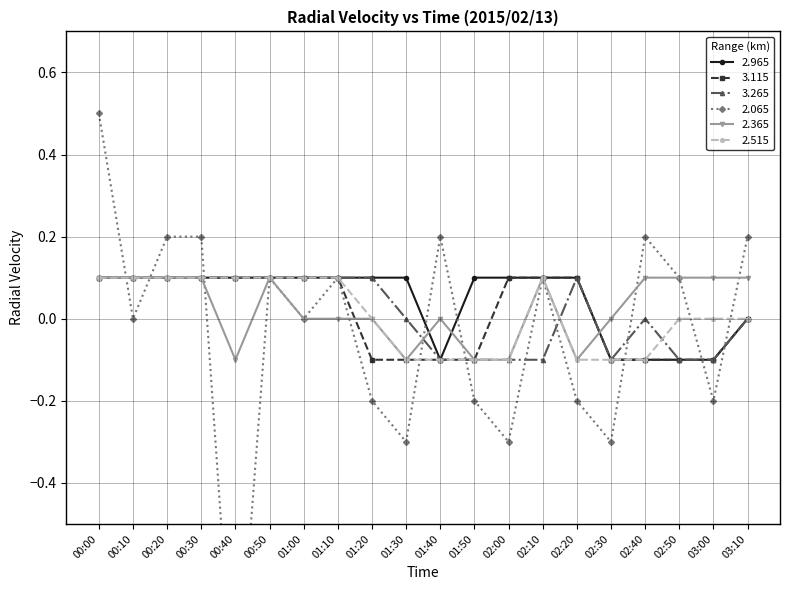

What is the difference between the maximum and minimum values in the 3.265 series?

0.2